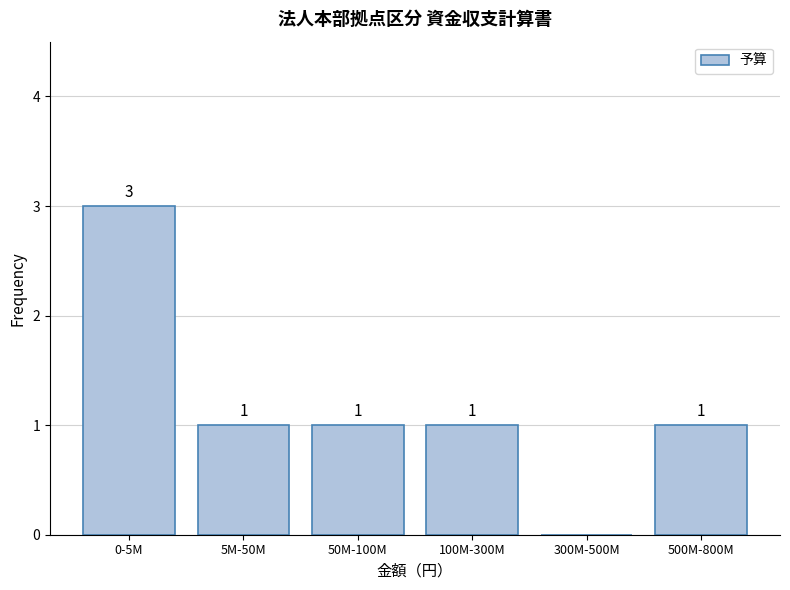

Reading right to left, transcribe all the data shown in this chart.

500M-800M=1	300M-500M=0	100M-300M=1	50M-100M=1	5M-50M=1	0-5M=3